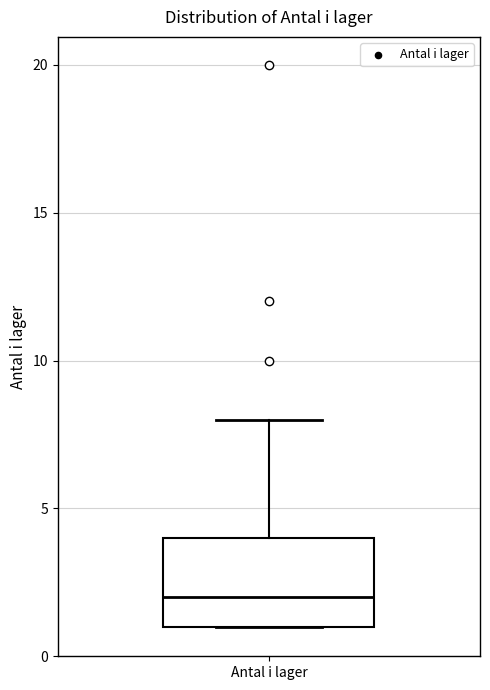

Where is the lower edge of the box for Antal i lager on the y-axis? The values are not printed on the chart, so give them approximately, as read against the axis.

1